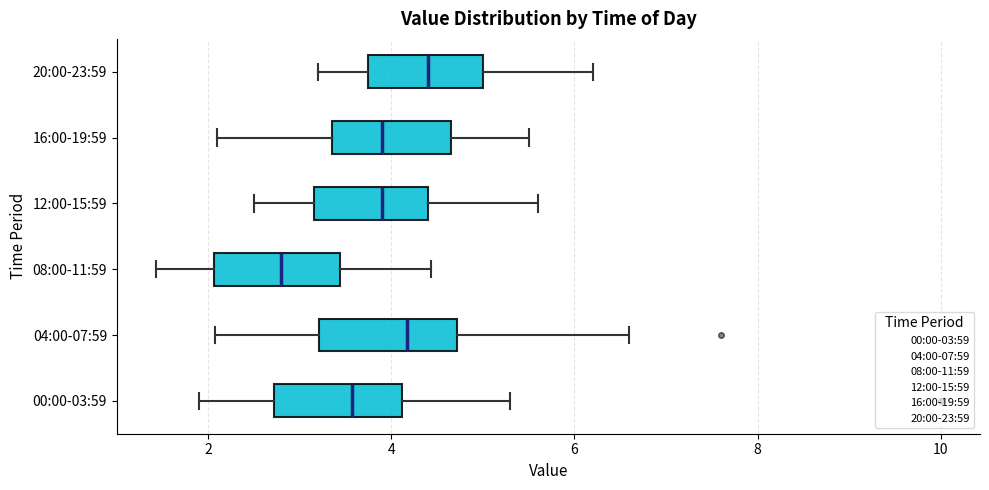

Reading bottom to top, transcribe this box plot: for each box, give where its median line is, the range the box spans, and where its two whiskers end, as read against the x-axis. The values are not printed on the chart, so give them approximately, as read against the axis.

00:00-03:59: median 3.6, box 2.8 to 4.2, whiskers 2.0 to 5.4
04:00-07:59: median 4.2, box 3.2 to 4.8, whiskers 2.0 to 6.6
08:00-11:59: median 2.8, box 2.0 to 3.4, whiskers 1.4 to 4.4
12:00-15:59: median 4.0, box 3.2 to 4.4, whiskers 2.6 to 5.6
16:00-19:59: median 4.0, box 3.4 to 4.6, whiskers 2.2 to 5.6
20:00-23:59: median 4.4, box 3.8 to 5.0, whiskers 3.2 to 6.2